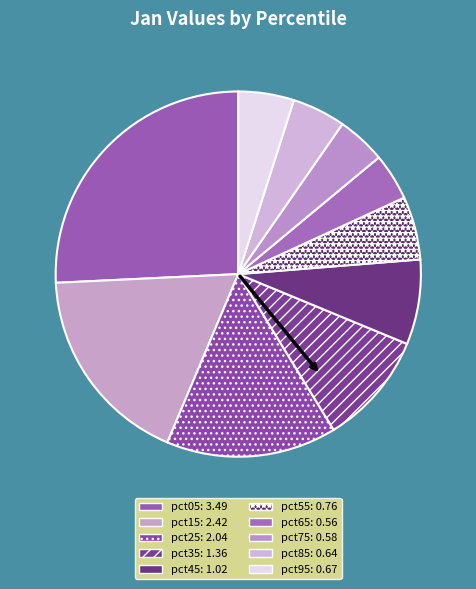

Which category has the biggest portion of the pie?

pct05